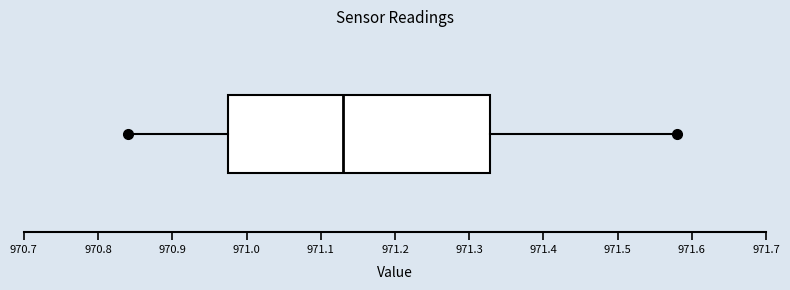

Read this box plot against the x-axis: the position of the median line, the range covered by the box, and the ends of both whiskers. The values are not printed on the chart, so give them approximately, as read against the axis.

median 971.13, box 970.98 to 971.33, whiskers 970.84 to 971.58